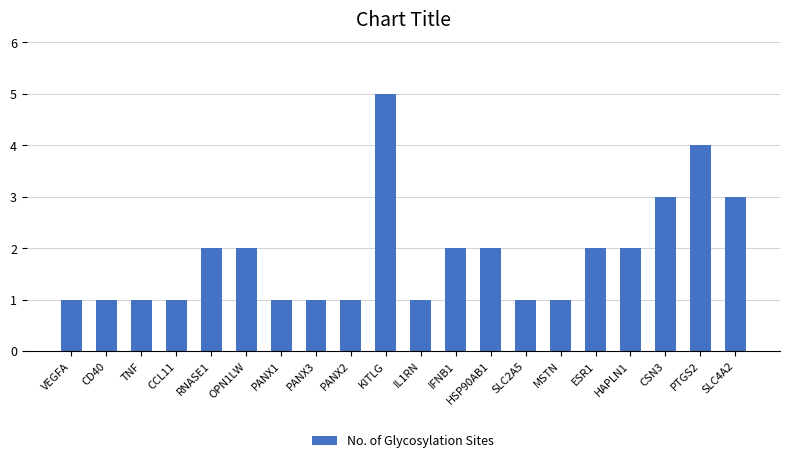

The chart shows a value of 4 at PTGS2. True or false?

True